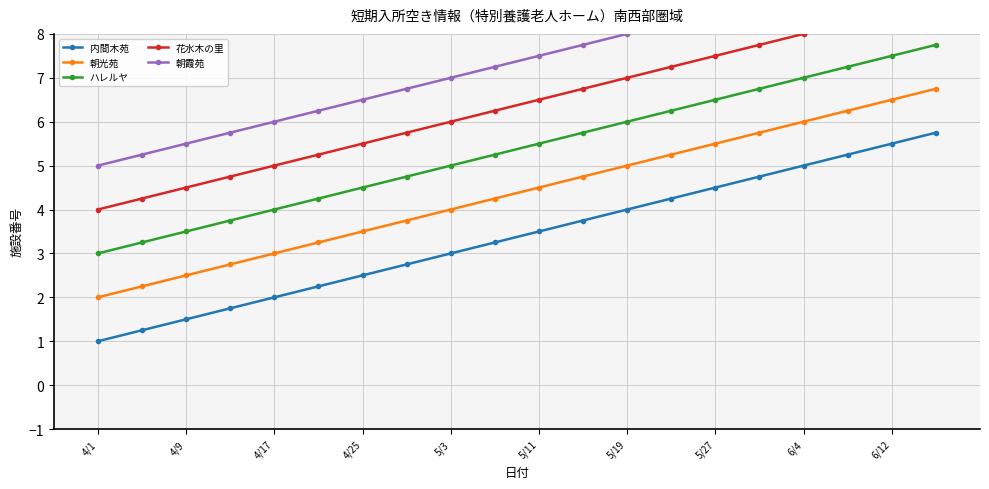

What is the difference between the 朝光苑 values at 5/11 and 6/4?

1.5